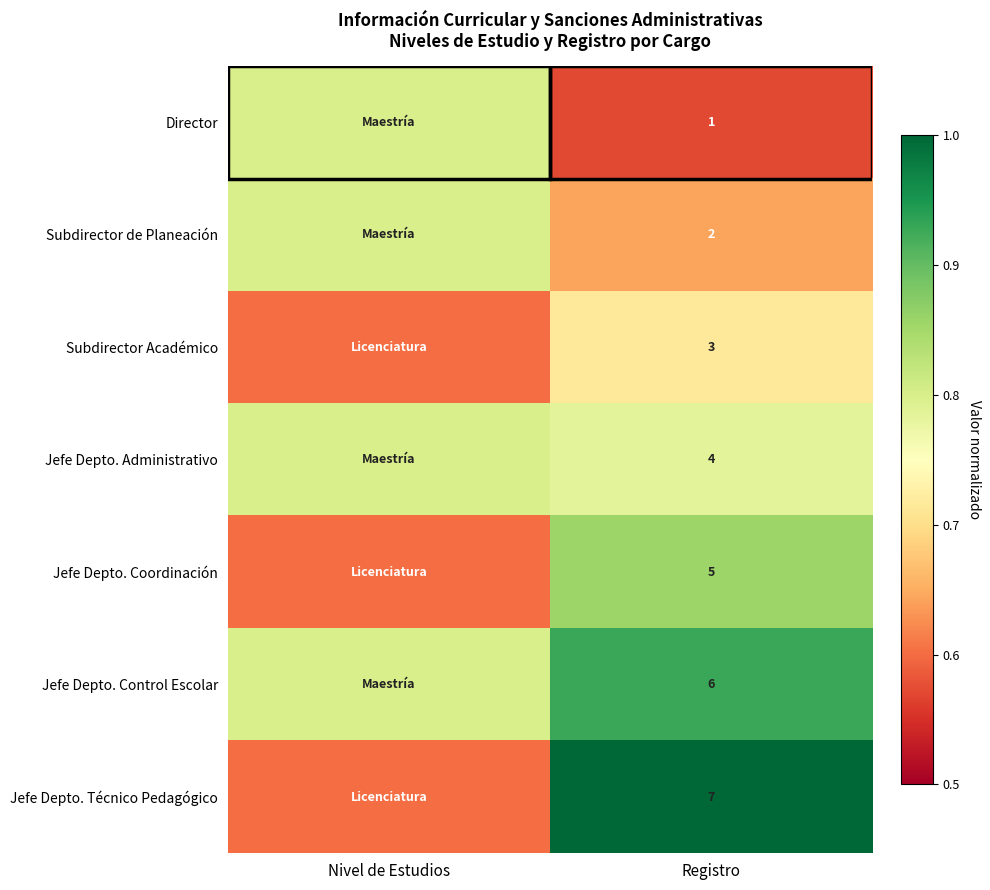

The value of Jefe Depto. Administrativo at Registro is 0.8. True or false?

True